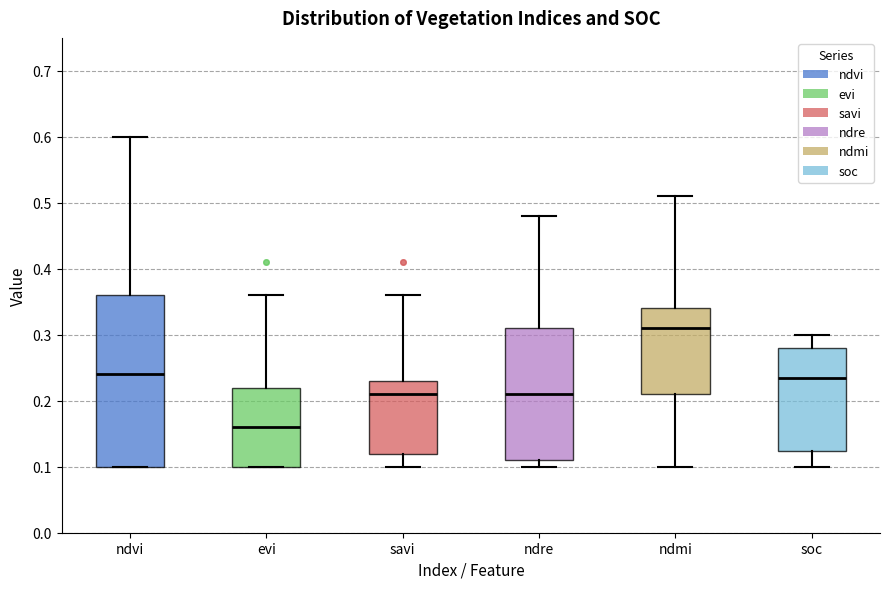

Reading left to right, read every box against the y-axis: the position of its median line, the range the box covers, and the ends of its whiskers. The values are not printed on the chart, so give them approximately, as read against the axis.

ndvi: median 0.24, box 0.10 to 0.36, whiskers 0.10 to 0.60
evi: median 0.16, box 0.10 to 0.22, whiskers 0.10 to 0.36
savi: median 0.21, box 0.12 to 0.23, whiskers 0.10 to 0.36
ndre: median 0.21, box 0.11 to 0.31, whiskers 0.10 to 0.48
ndmi: median 0.31, box 0.21 to 0.34, whiskers 0.10 to 0.51
soc: median 0.23, box 0.12 to 0.28, whiskers 0.10 to 0.30